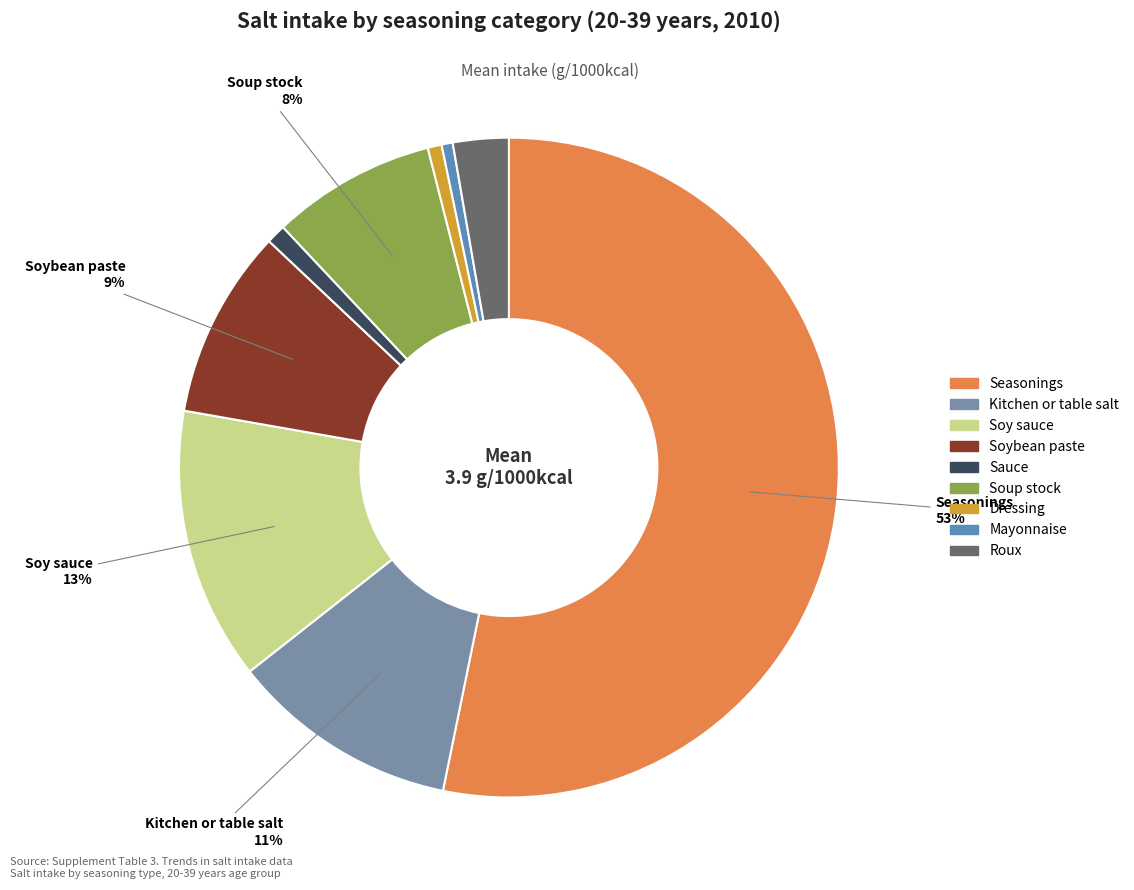

Rank the categories by value from lowest to highest.

Mayonnaise, Dressing, Sauce, Roux, Soup stock, Soybean paste, Kitchen or table salt, Soy sauce, Seasonings